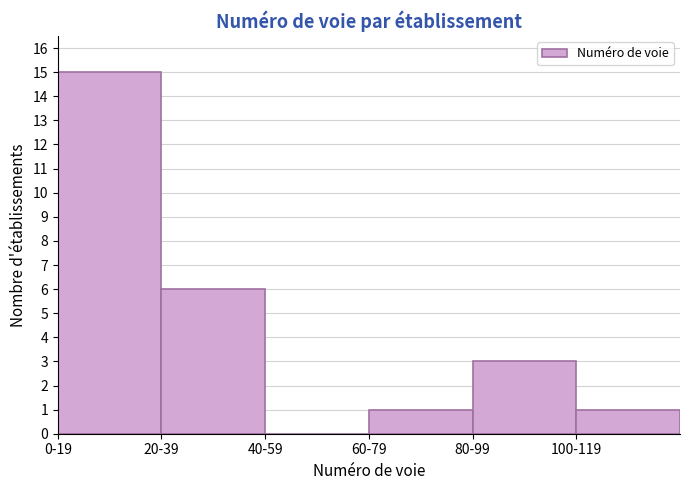

Reading right to left, transcribe all the data shown in this chart.

100-119=1	80-99=3	60-79=1	40-59=0	20-39=6	0-19=15